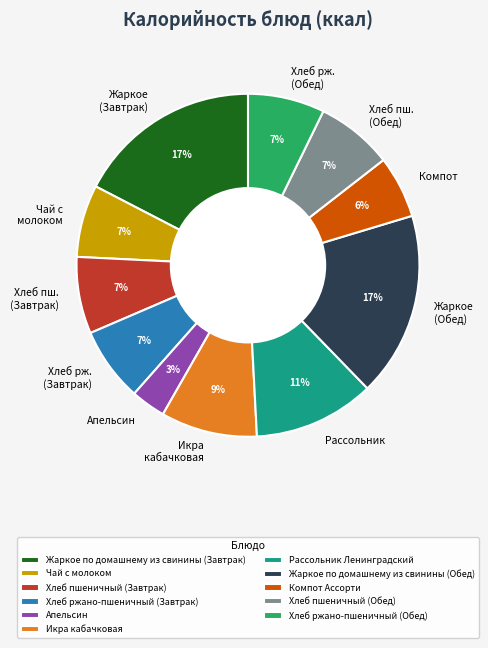

Count the number of slices in the pie.

11